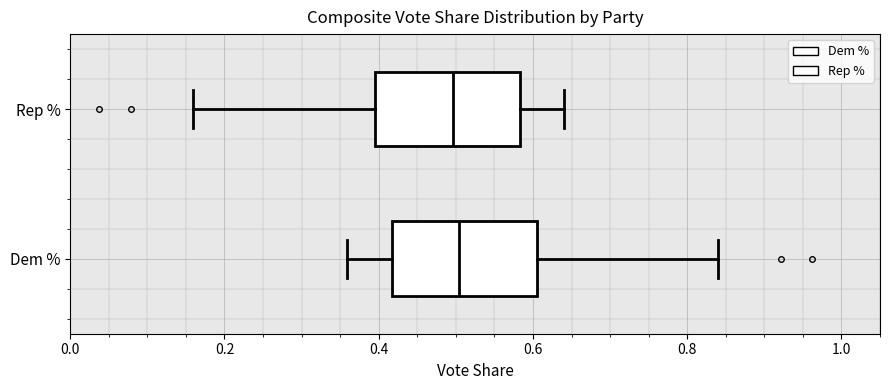

Reading bottom to top, read every box against the x-axis: the position of its median line, the range the box covers, and the ends of its whiskers. The values are not printed on the chart, so give them approximately, as read against the axis.

Dem %: median 0.50, box 0.42 to 0.60, whiskers 0.36 to 0.84
Rep %: median 0.50, box 0.40 to 0.58, whiskers 0.16 to 0.64